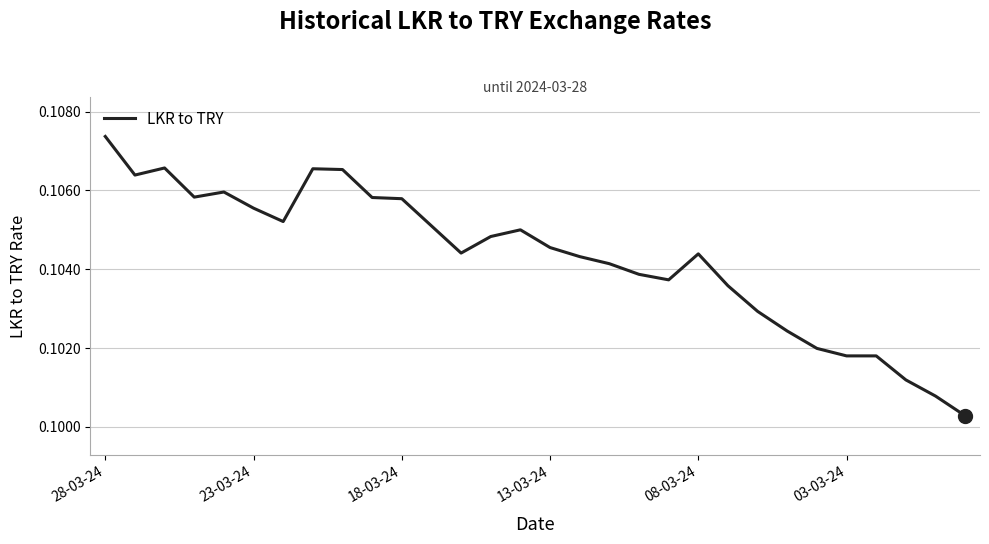

How many values are between 0 and 1?

30